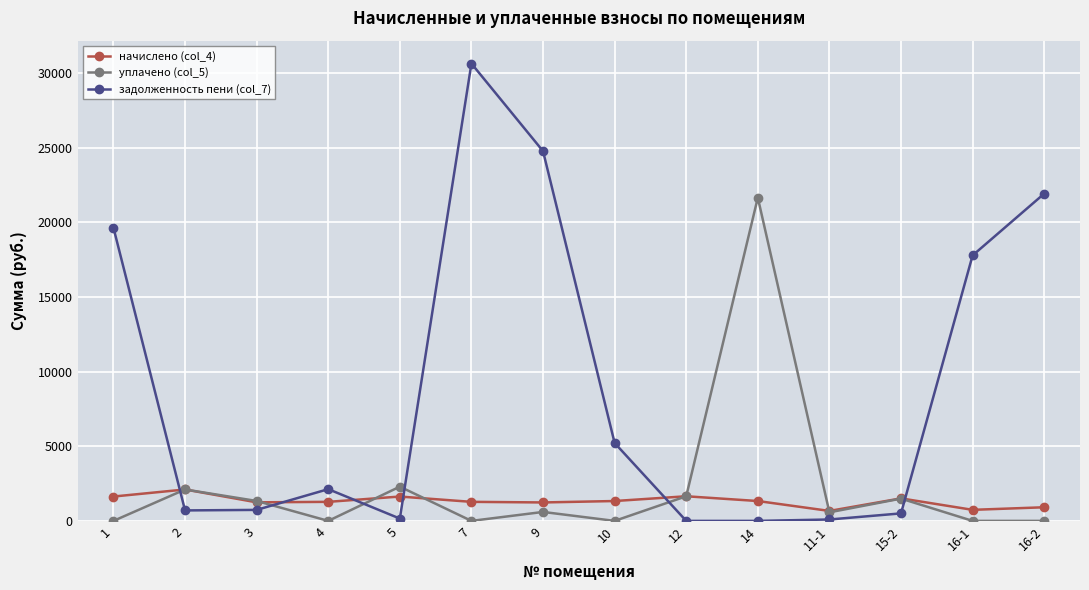

Which series ends up on top after the final intersection of уплачено (col_5) and задолженность пени (col_7)?

задолженность пени (col_7)